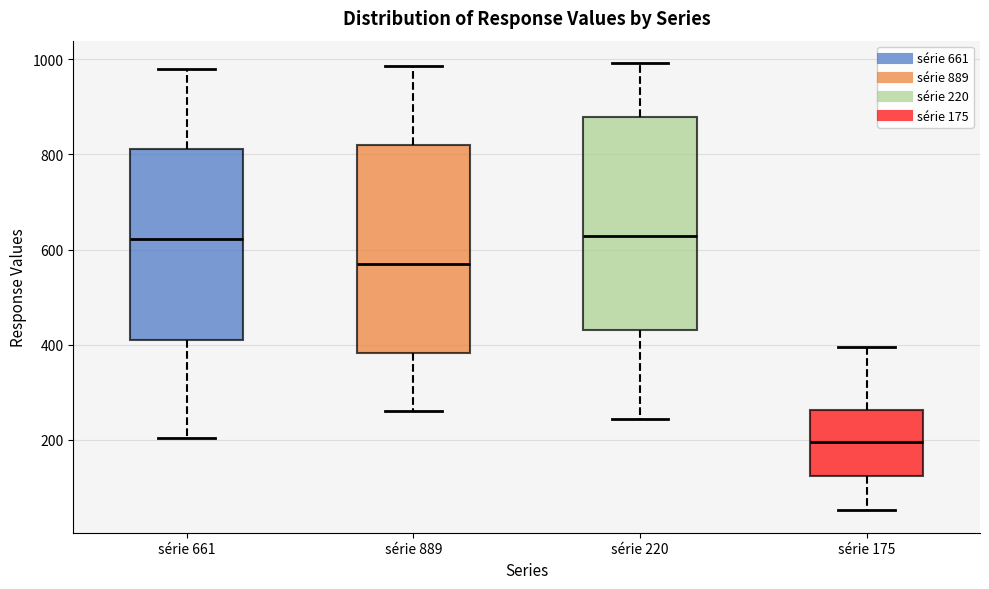

Reading left to right, read every box against the y-axis: the position of its median line, the range the box covers, and the ends of its whiskers. The values are not printed on the chart, so give them approximately, as read against the axis.

série 661: median 620, box 420 to 820, whiskers 200 to 980
série 889: median 580, box 380 to 820, whiskers 260 to 980
série 220: median 620, box 440 to 880, whiskers 240 to 1000
série 175: median 200, box 120 to 260, whiskers 60 to 400